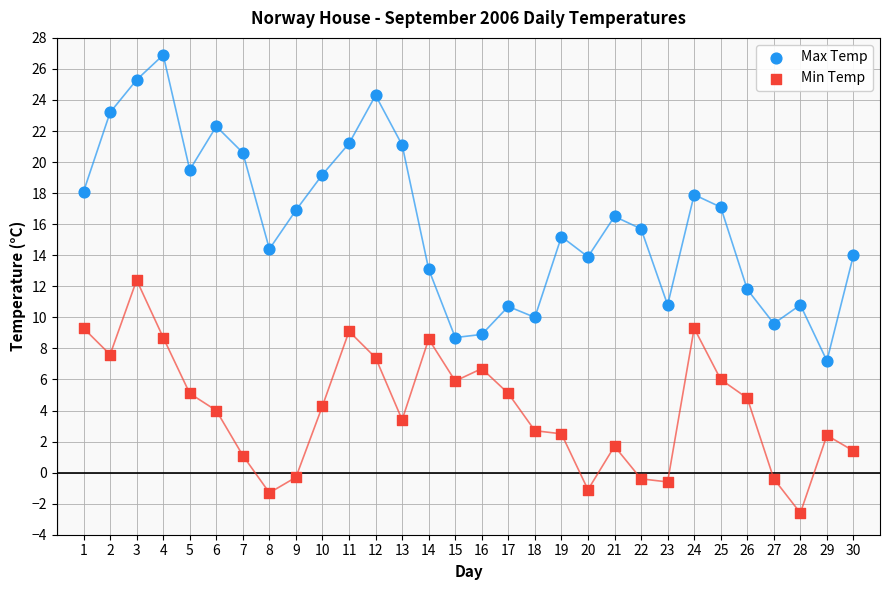

Which series reaches the maximum Y coordinate?

Max Temp